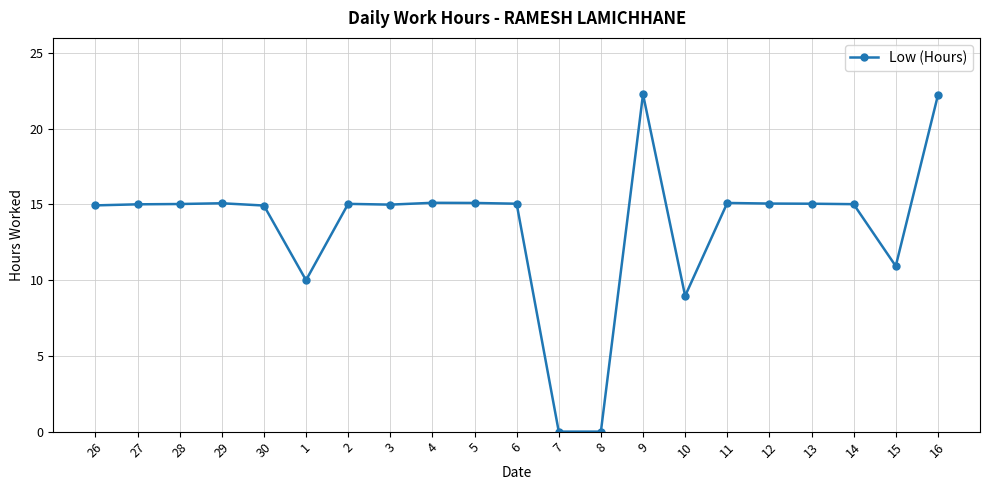

What is the change in value from 9 to 12?

-7.2